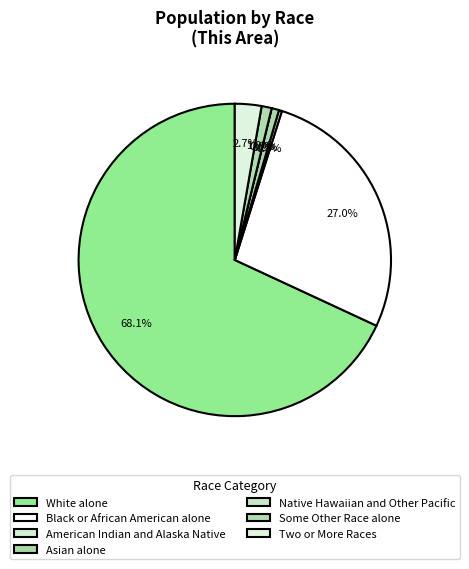

What is the total percentage of Black or African American alone and Native Hawaiian and Other Pacific?

27.0%